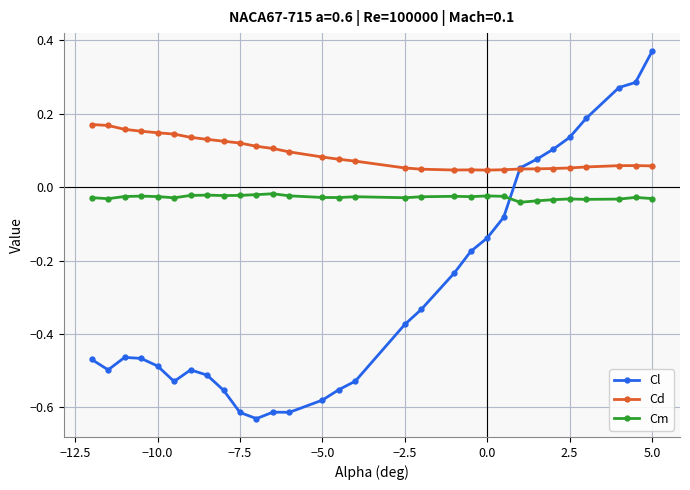

Does the chart have visible grid lines?

Yes